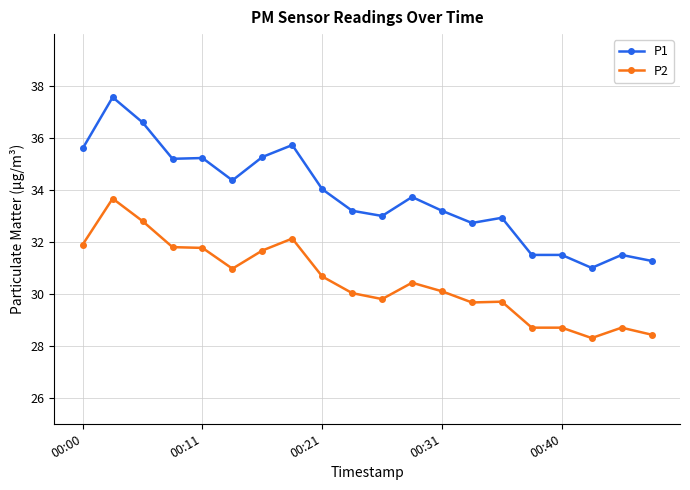

True or false: P2 has more than 2 interior local peaks.

True